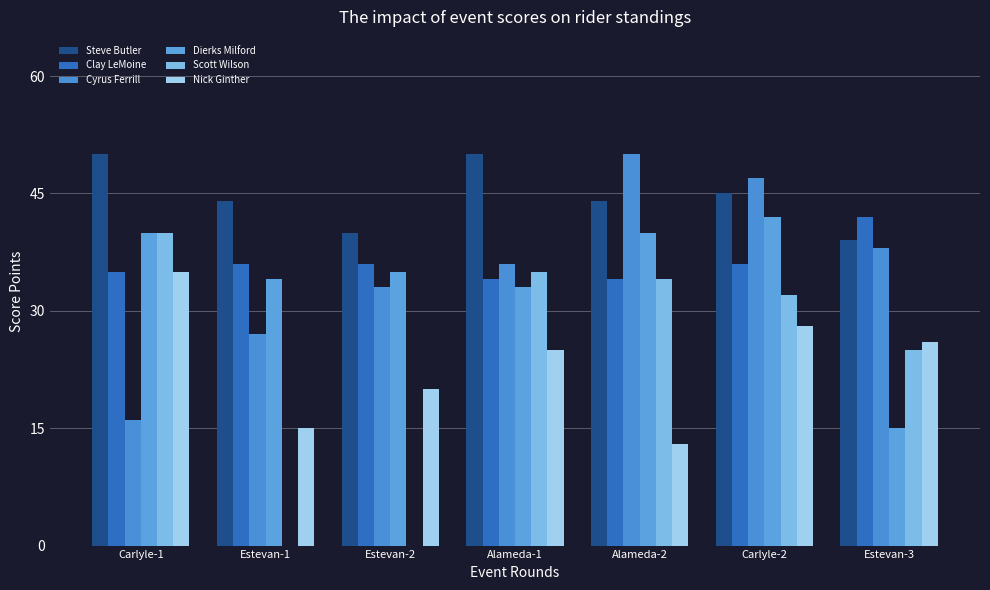

Which series has the largest total across all categories?

Steve Butler